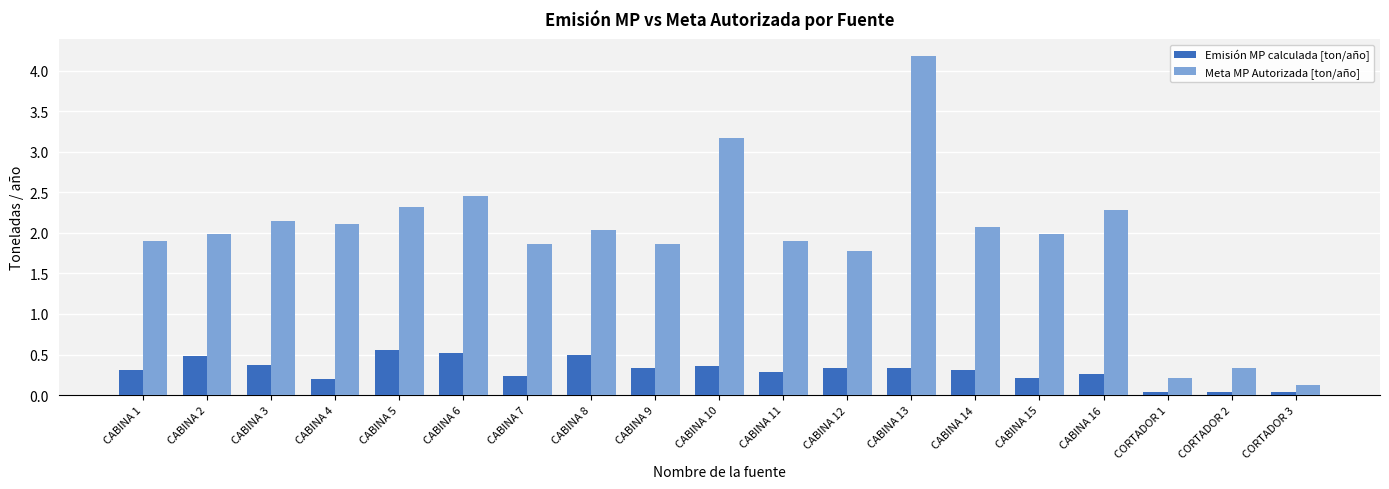

What is the difference between the highest and lowest values at CABINA 14?

1.8